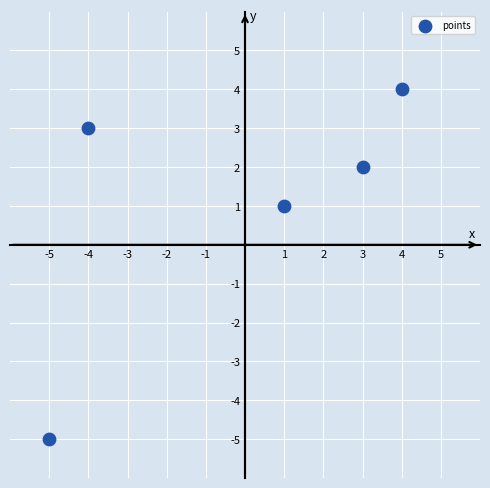

What is the range of X values (max minus min)?

9